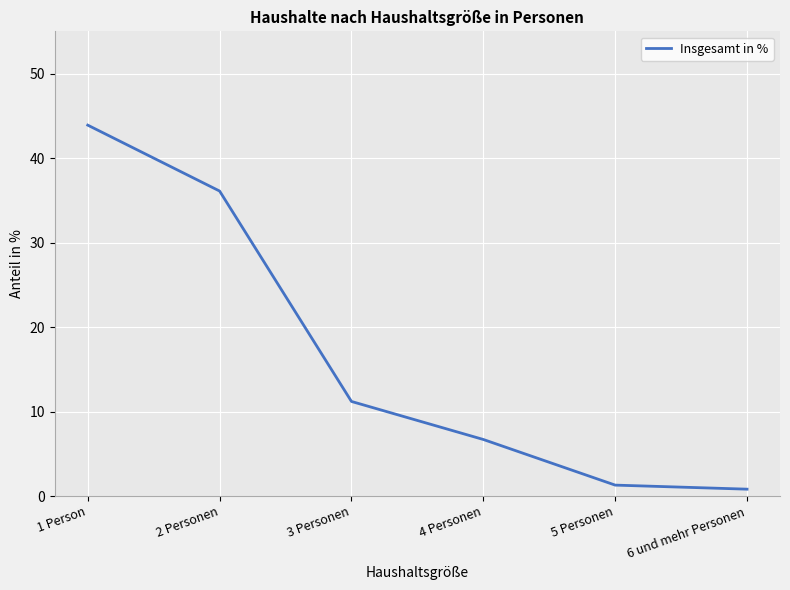

What position from the left is 1 Person?

1